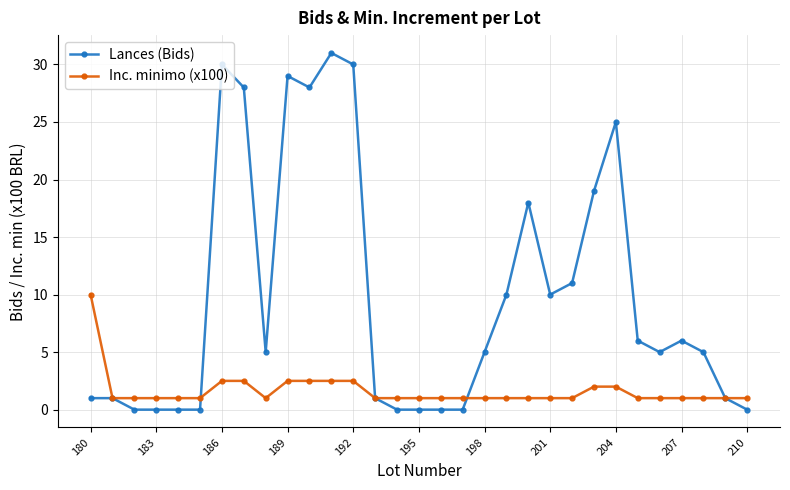

Rank the series by their average value, from highest to lowest.

Lances (Bids), Inc. minimo (x100)